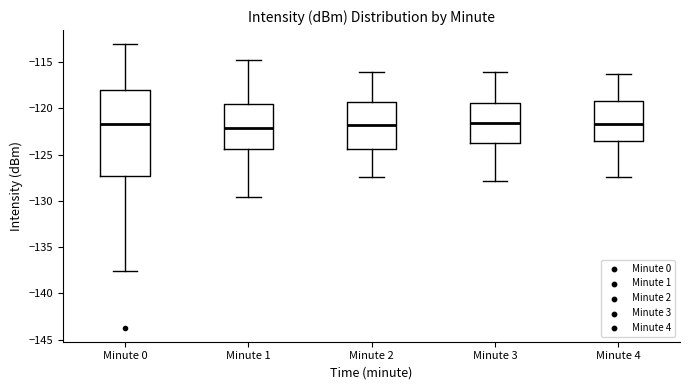

Which box is the tallest, from its lower edge to its upper edge?

Minute 0